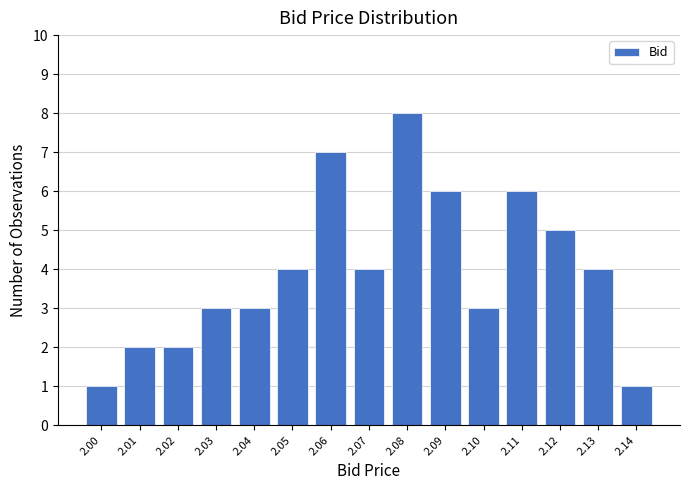

Reading right to left, what are all the values shown in this chart?

1	4	5	6	3	6	8	4	7	4	3	3	2	2	1